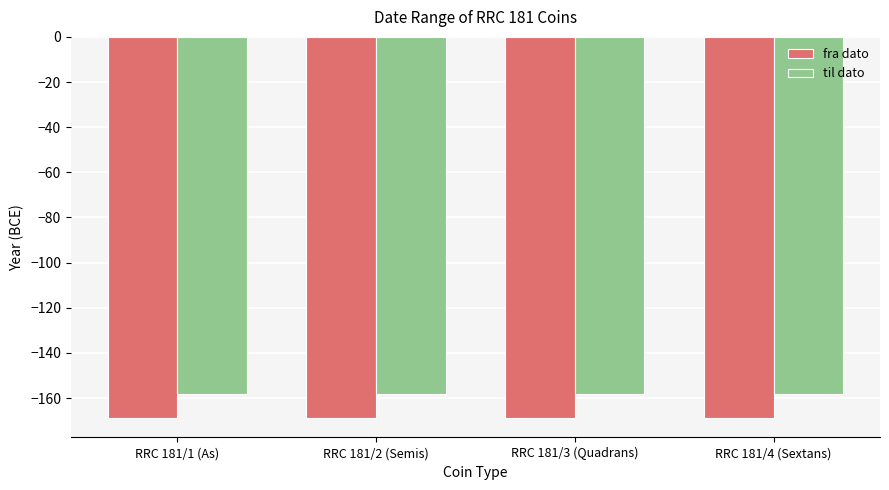

List the series in order of their overall mean, highest first.

til dato, fra dato